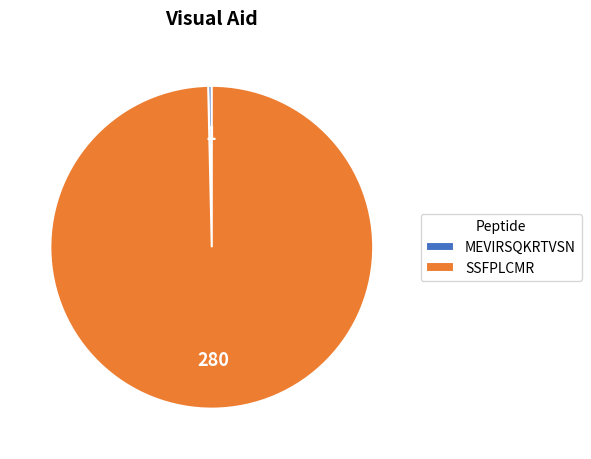

Do SSFPLCMR and MEVIRSQKRTVSN together represent more than half of the pie?

Yes